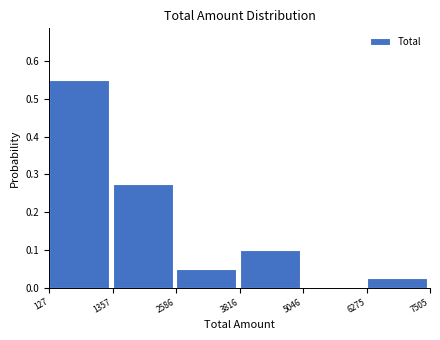

Reading left to right, list every bar in this chart as the range it spans on the x-axis followed by its height. The values are not printed on the chart, so give them approximately, as read against the axis.

127 to 1357: 0.55
1357 to 2586: 0.28
2586 to 3816: 0.05
3816 to 5046: 0.10
5046 to 6275: 0
6275 to 7505: 0.03